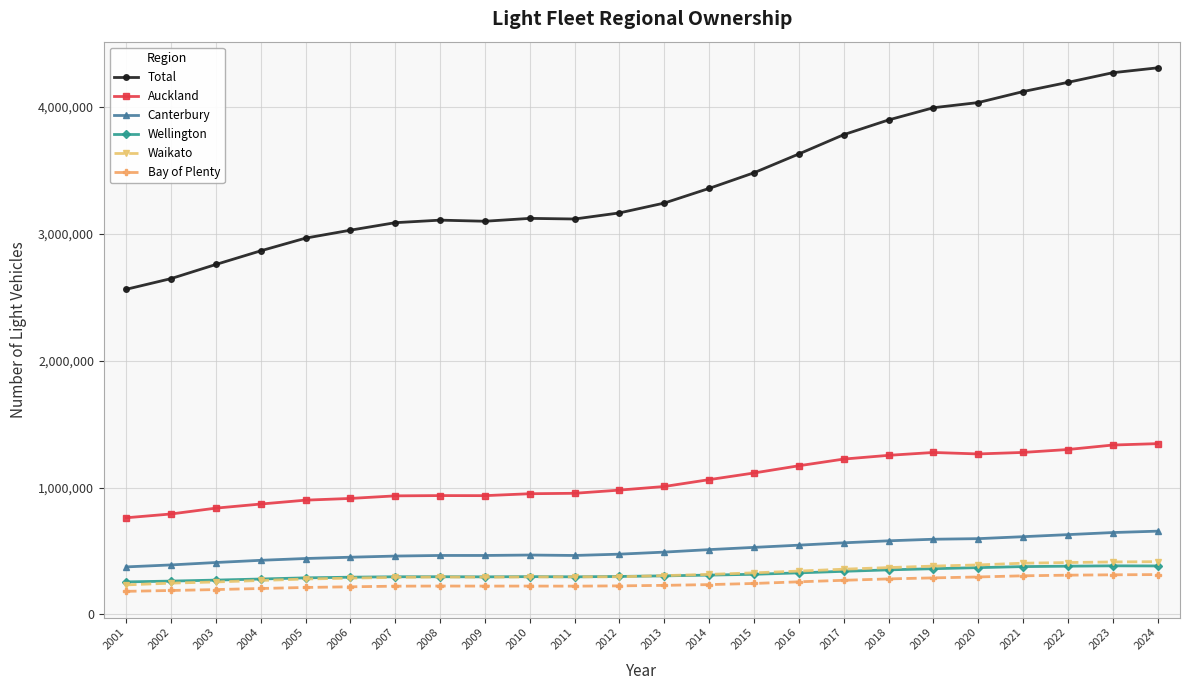

What is the difference between the highest and lowest values at 2008?

2885026